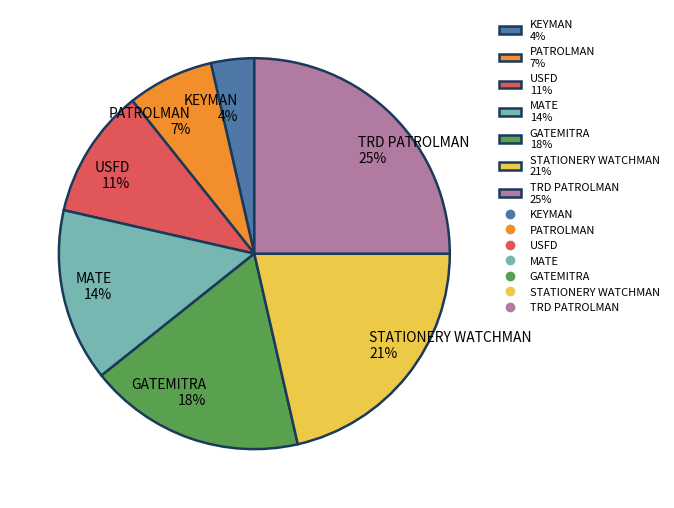

Does MATE represent more than half of the total?

No